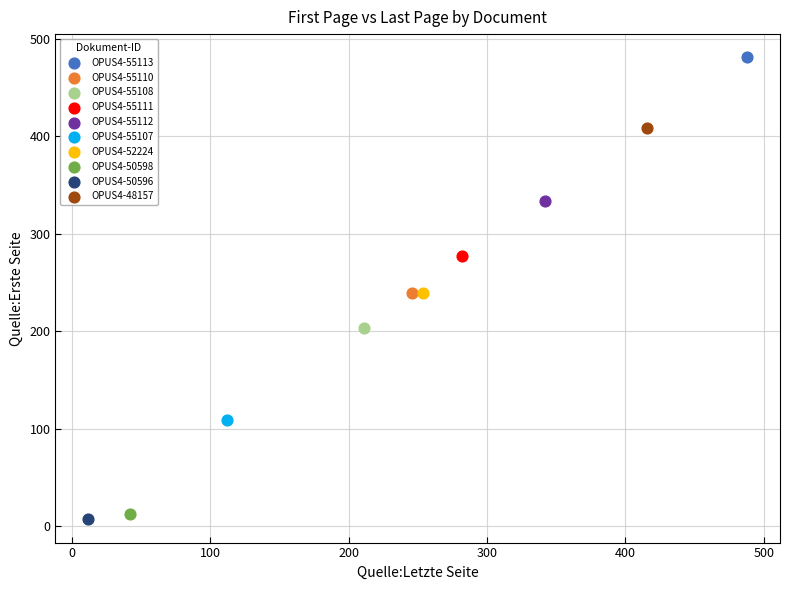

What are all the series names shown in the legend?

OPUS4-55113, OPUS4-55110, OPUS4-55108, OPUS4-55111, OPUS4-55112, OPUS4-55107, OPUS4-52224, OPUS4-50598, OPUS4-50596, OPUS4-48157